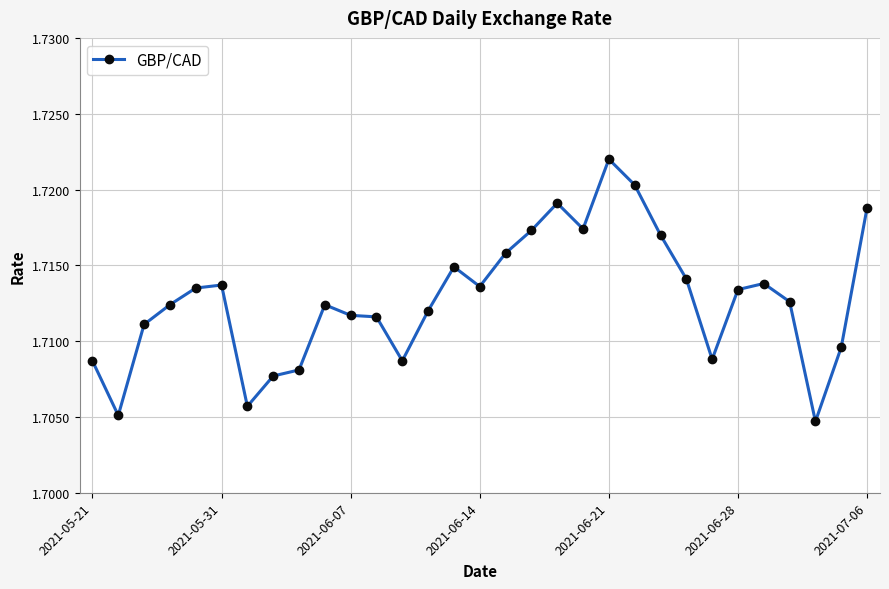

Count the values in the range 1 to 2.

31